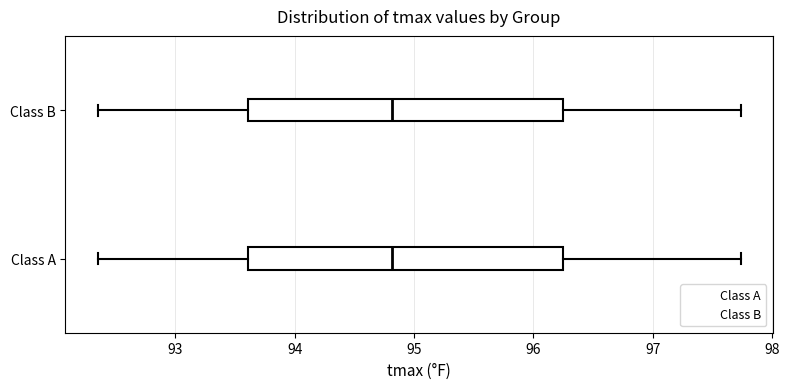

Reading bottom to top, read every box against the x-axis: the position of its median line, the range the box covers, and the ends of its whiskers. The values are not printed on the chart, so give them approximately, as read against the axis.

Class A: median 94.8, box 93.6 to 96.2, whiskers 92.3 to 97.7
Class B: median 94.8, box 93.6 to 96.2, whiskers 92.3 to 97.7